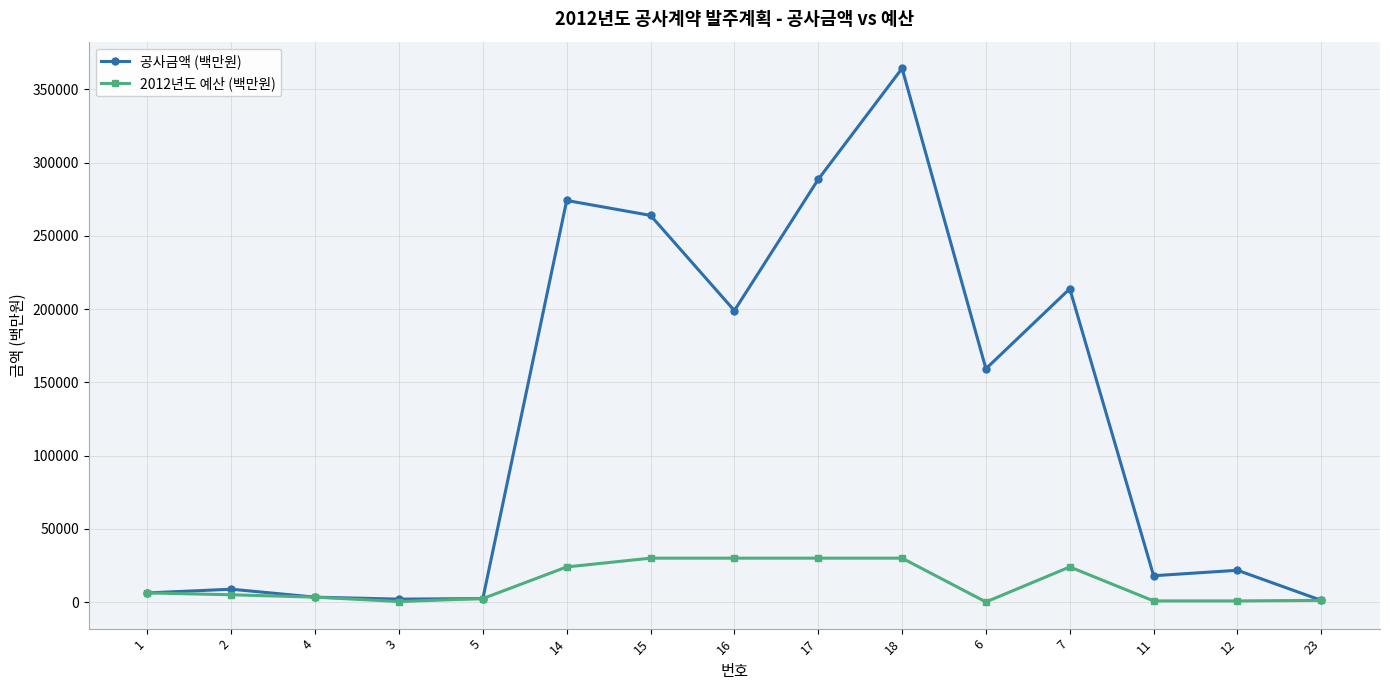

True or false: 공사금액 (백만원) has more than 2 interior local peaks.

True